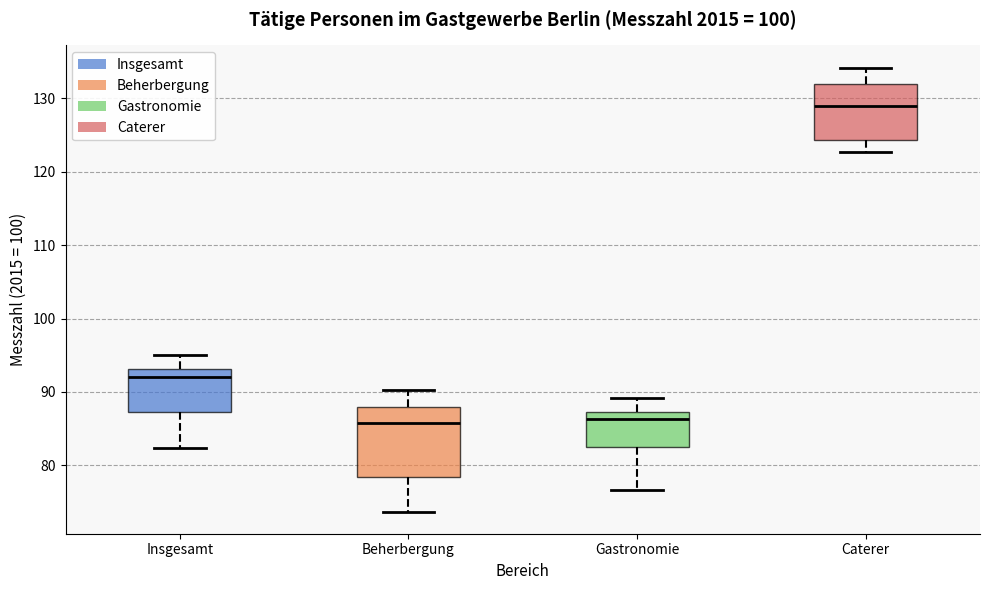

Reading left to right, transcribe this box plot: for each box, give where its median line is, the range the box spans, and where its two whiskers end, as read against the y-axis. The values are not printed on the chart, so give them approximately, as read against the axis.

Insgesamt: median 92, box 87 to 93, whiskers 82 to 95
Beherbergung: median 86, box 78 to 88, whiskers 74 to 90
Gastronomie: median 86, box 82 to 87, whiskers 77 to 89
Caterer: median 129, box 124 to 132, whiskers 123 to 134